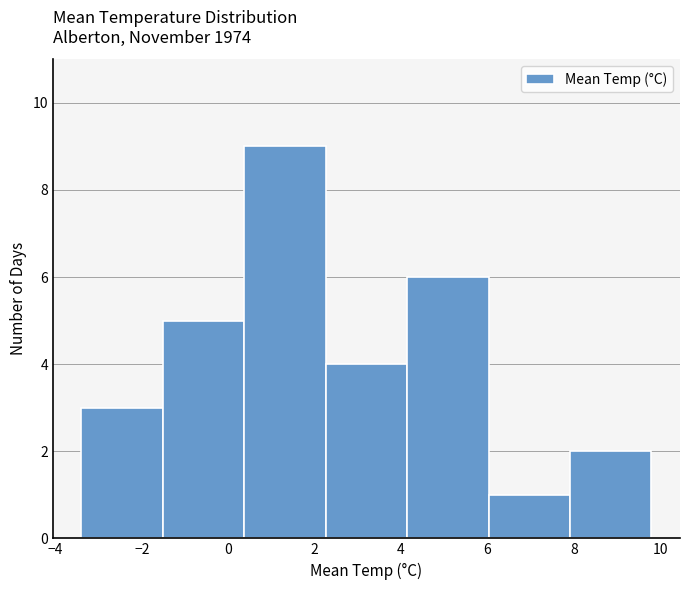

How tall is the bar that spans 8.0 to 9.8 on the x-axis? Neither the bar edges nor the heights are printed on the chart, so give them approximately, as read against the axes.

2